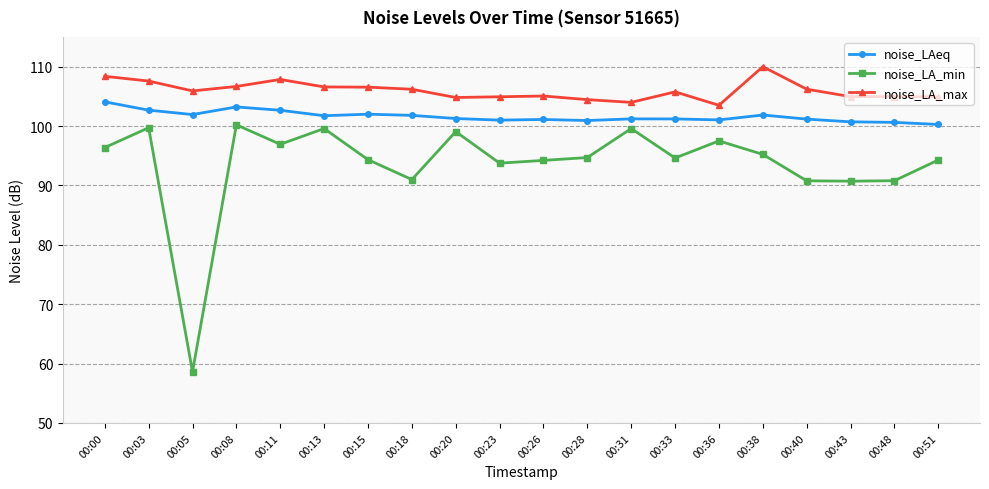

What is the average value of the noise_LAeq series?

101.6